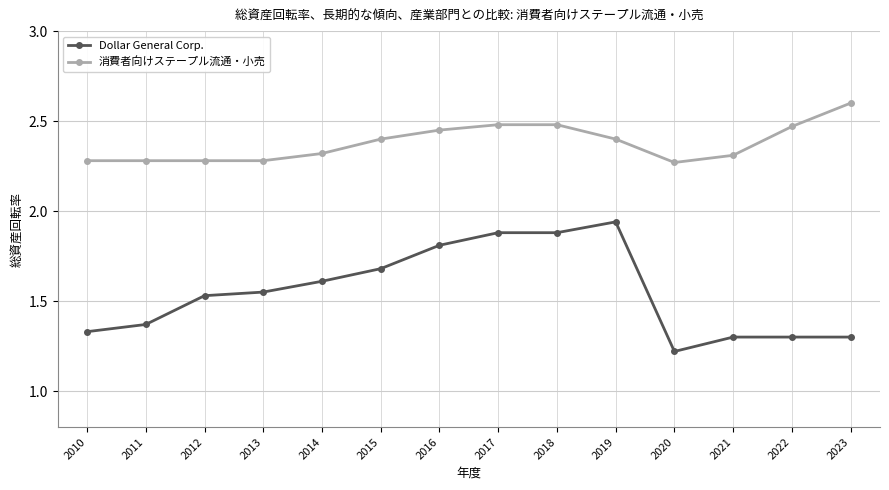

Between 2017 and 2020, which series saw the biggest shift?

Dollar General Corp.